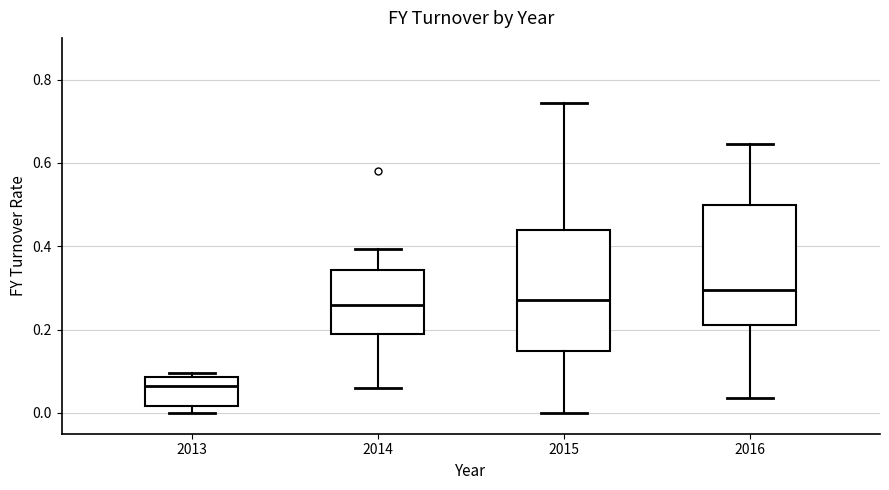

Reading left to right, transcribe this box plot: for each box, give where its median line is, the range the box spans, and where its two whiskers end, as read against the y-axis. The values are not printed on the chart, so give them approximately, as read against the axis.

2013: median 0.06, box 0.02 to 0.08, whiskers 0.00 to 0.10
2014: median 0.26, box 0.18 to 0.34, whiskers 0.06 to 0.40
2015: median 0.28, box 0.14 to 0.44, whiskers 0.00 to 0.74
2016: median 0.30, box 0.22 to 0.50, whiskers 0.04 to 0.64